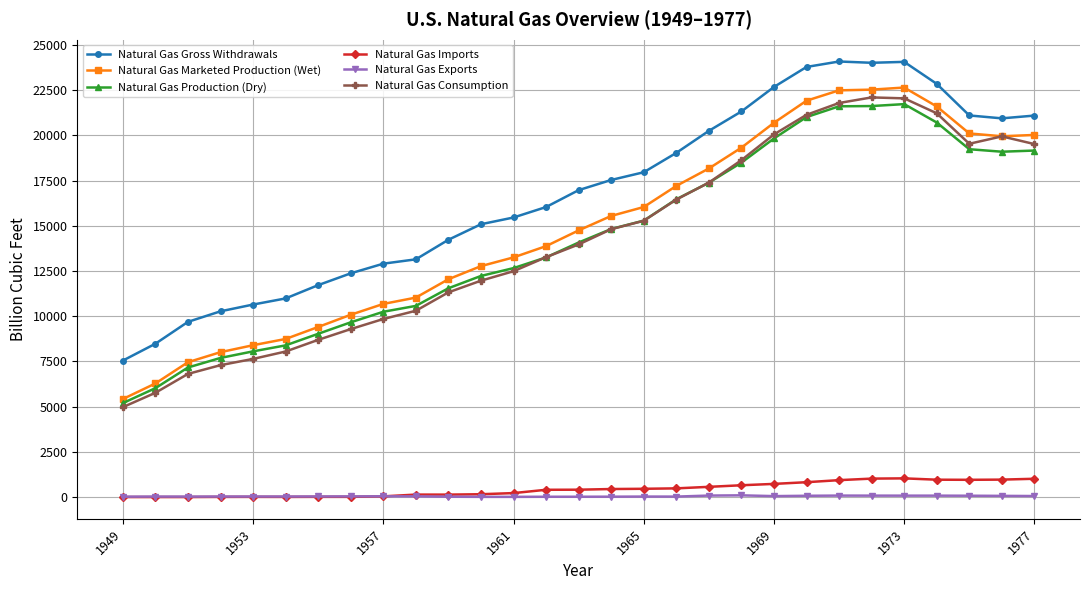

True or false: Natural Gas Gross Withdrawals and Natural Gas Exports intersect in this chart.

False